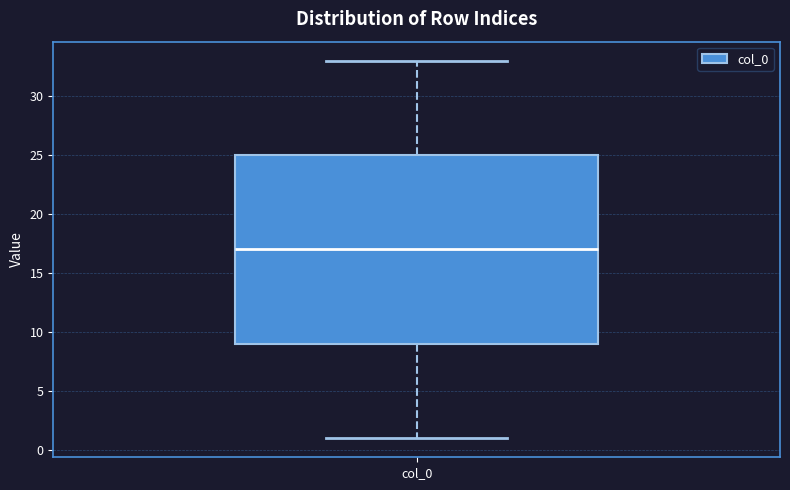

Transcribe this box plot: give where the median line is, the range the box spans, and where the two whiskers end, as read against the y-axis. The values are not printed on the chart, so give them approximately, as read against the axis.

median 17, box 9 to 25, whiskers 1 to 33